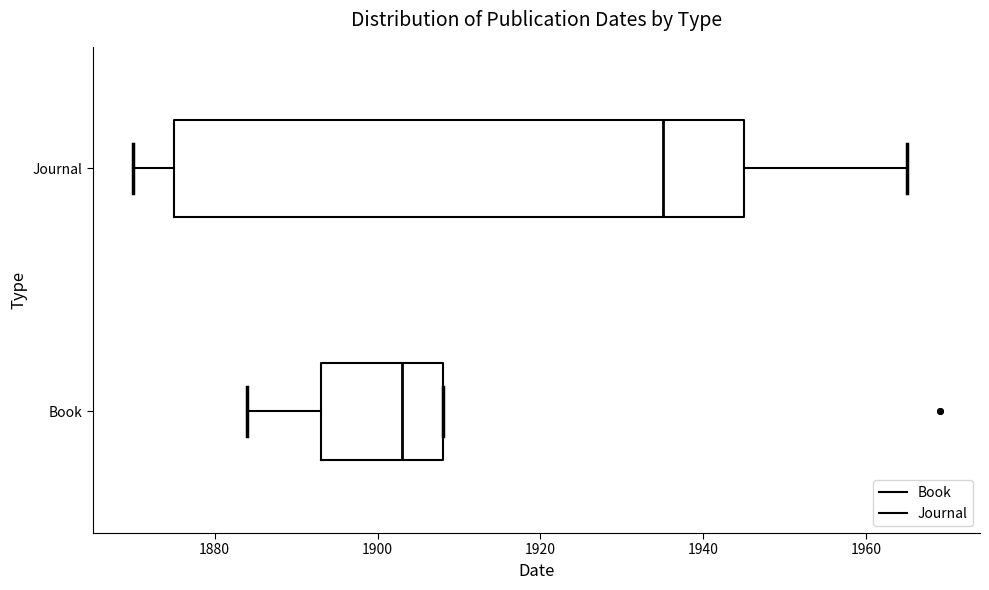

Which box is the widest, from its left edge to its right edge?

Journal